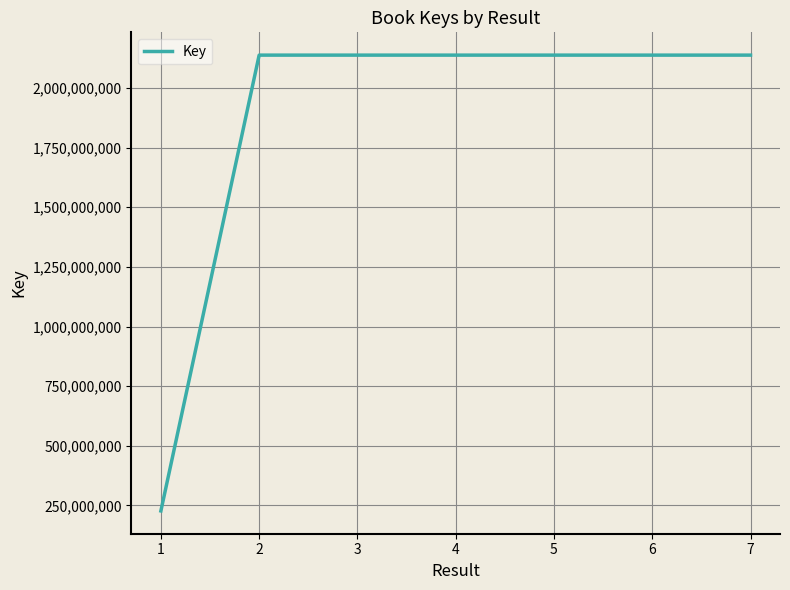

How many lines are shown in the chart?

1